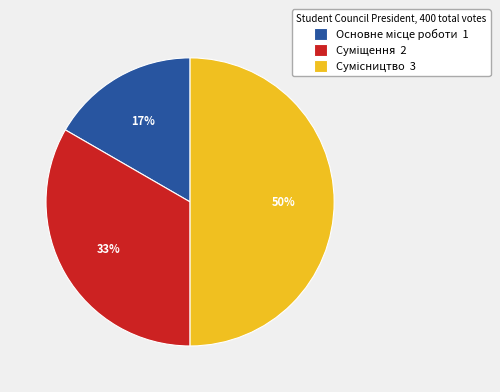

To the nearest percent, what is the difference between the largest and smallest slice percentages?

33%